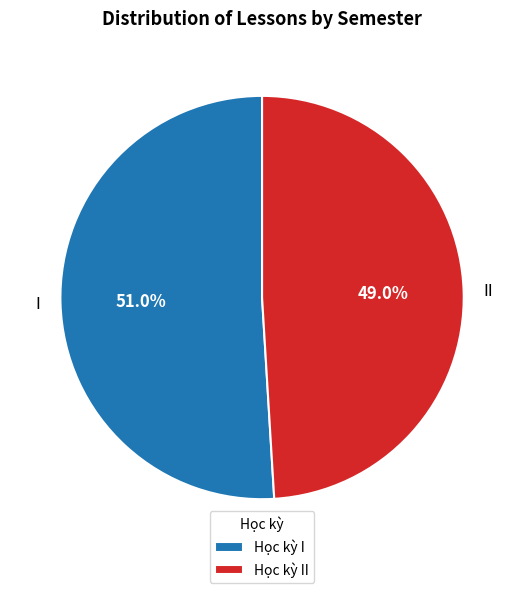

To the nearest percent, what is the difference between the II and I slice percentages?

2%